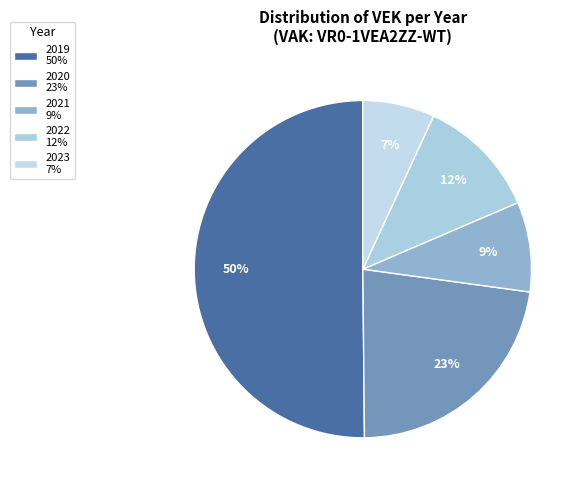

Count the number of slices in the pie.

5